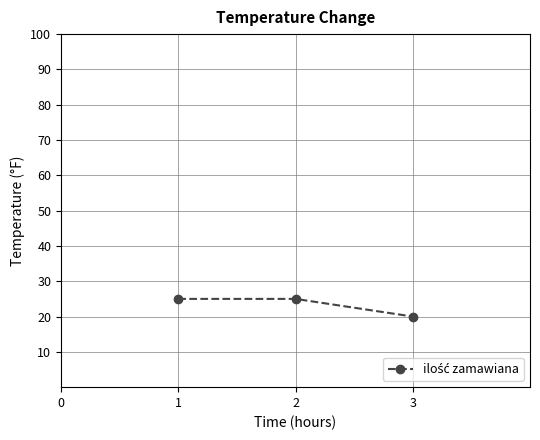

What is the average value?

23